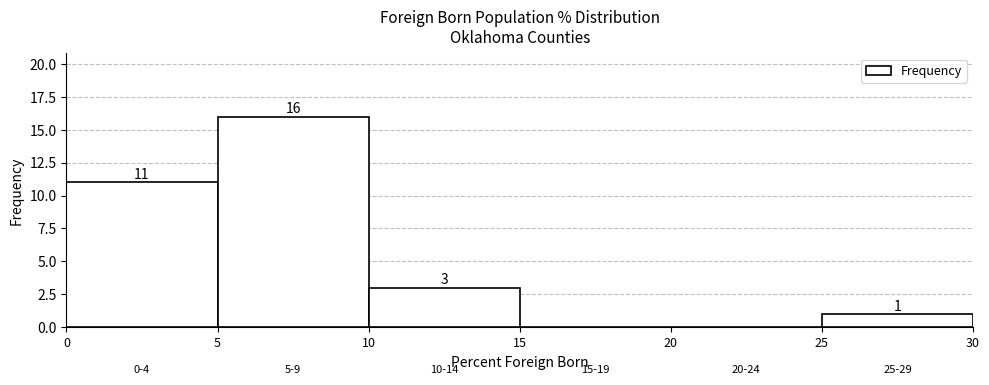

Over which range of the x-axis is the bar tallest?

5 to 10